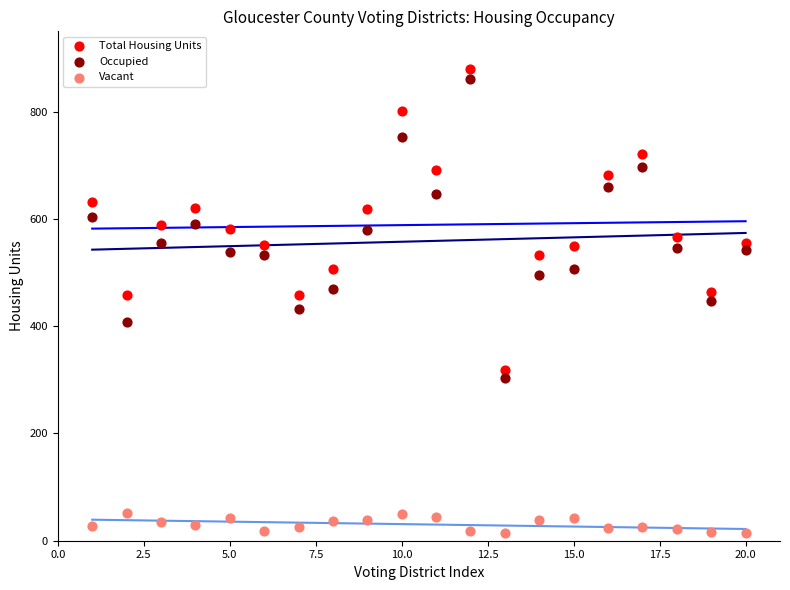

What is the X range (max minus min) for the scatter plot?

19